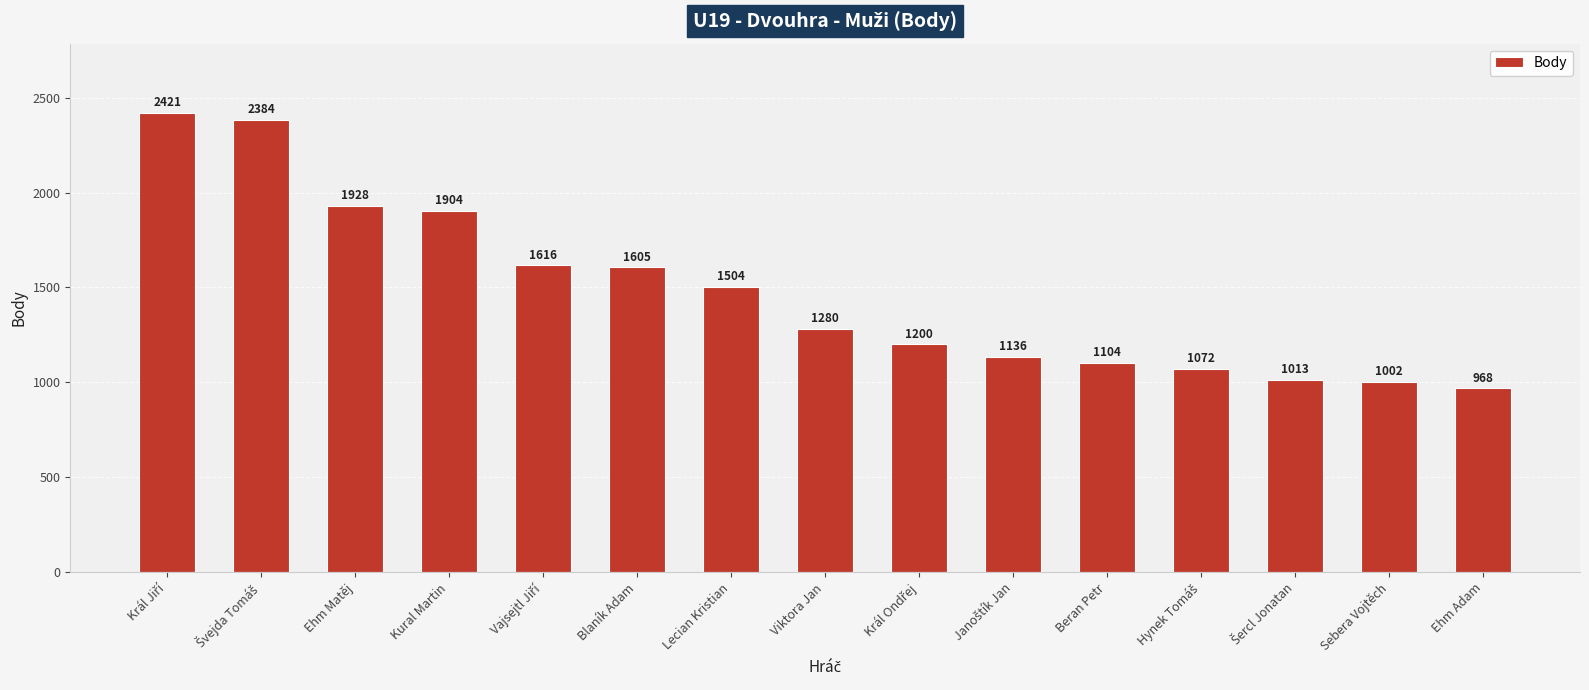

Reading right to left, transcribe all the data shown in this chart.

968	1002	1013	1072	1104	1136	1200	1280	1504	1605	1616	1904	1928	2384	2421